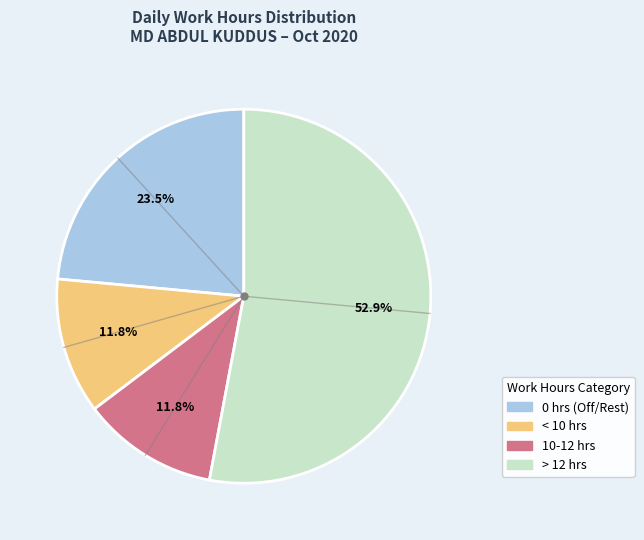

How many segments does this pie chart have?

4